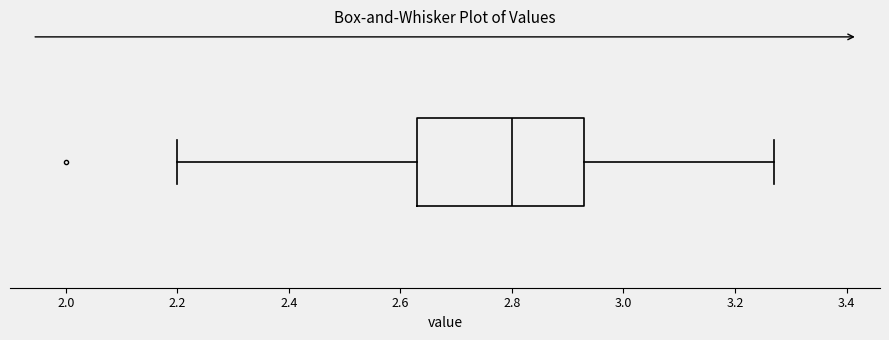

Read this box plot against the x-axis: the position of the median line, the range covered by the box, and the ends of both whiskers. The values are not printed on the chart, so give them approximately, as read against the axis.

median 2.80, box 2.64 to 2.94, whiskers 2.20 to 3.28